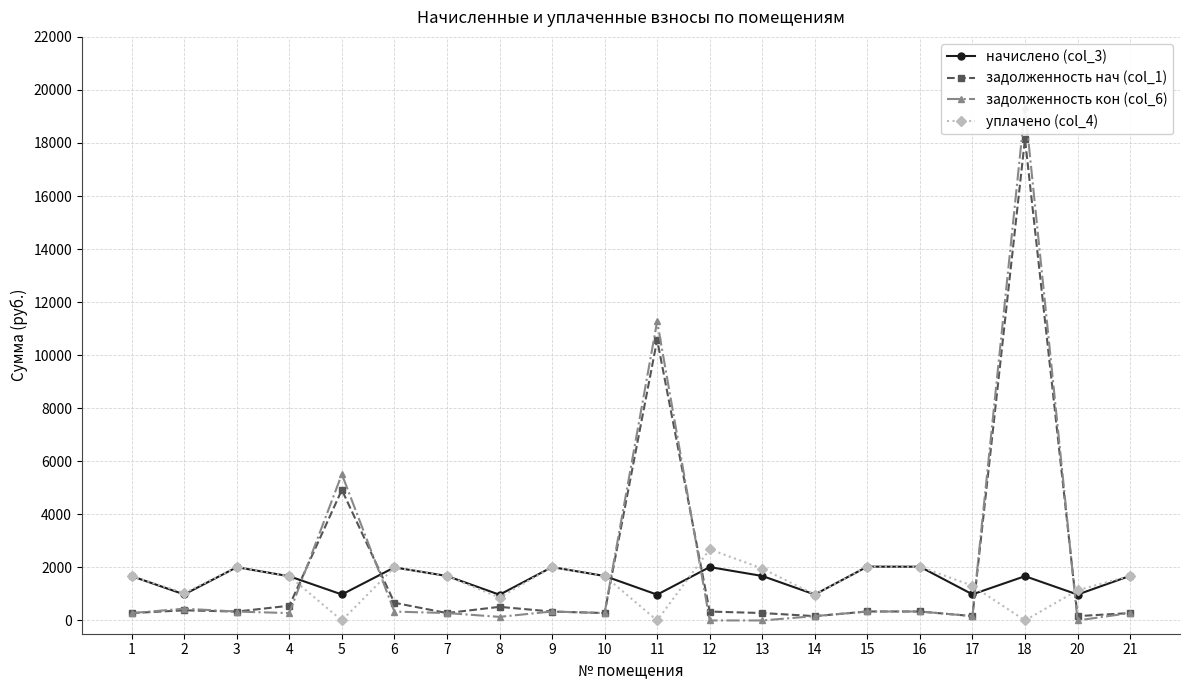

What is the maximum value for задолженность кон (col_6)?

19346.0